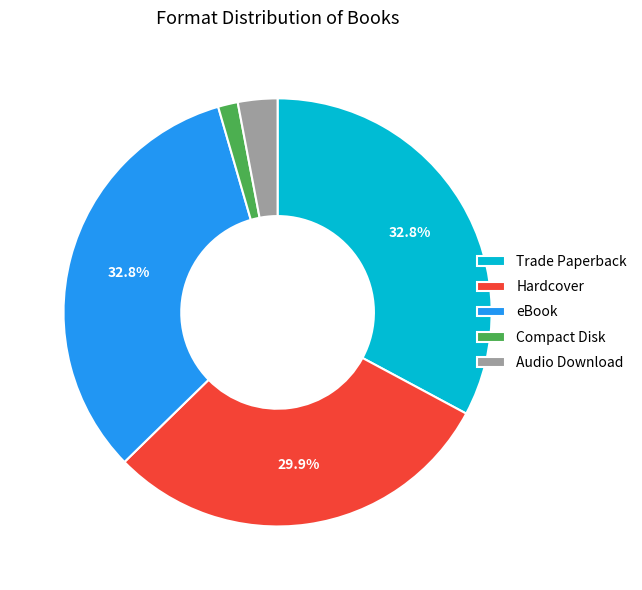

Which has a higher value, Audio Download or Compact Disk?

Audio Download